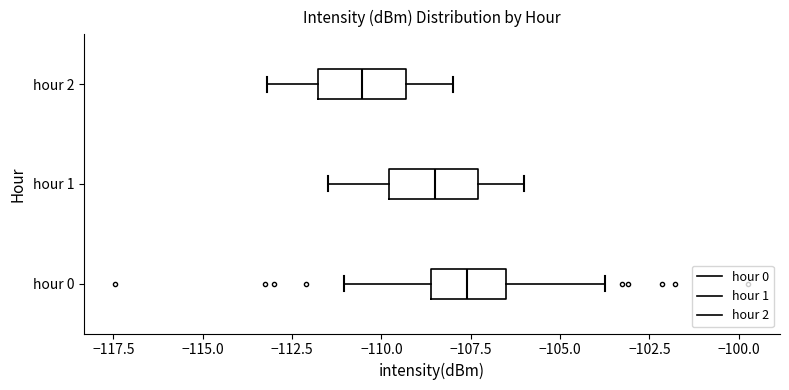

Which box has the furthest to the right median line?

hour 0